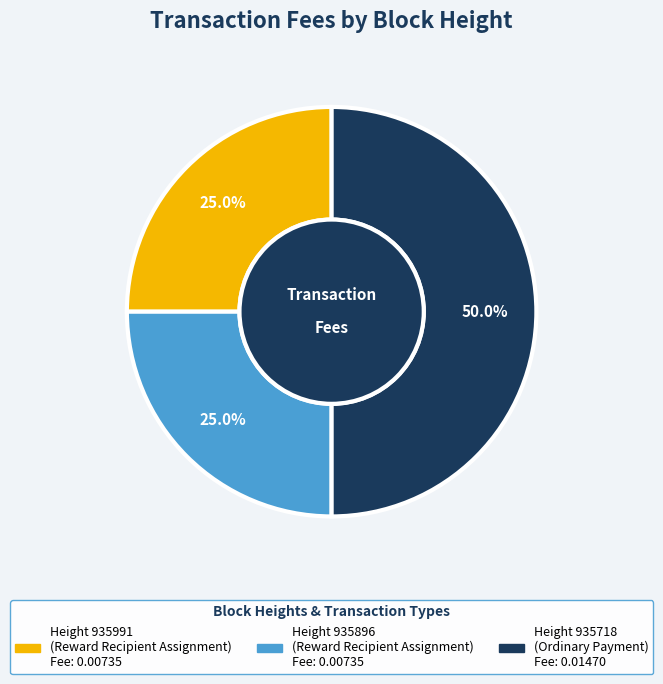

How many segments does this pie chart have?

3